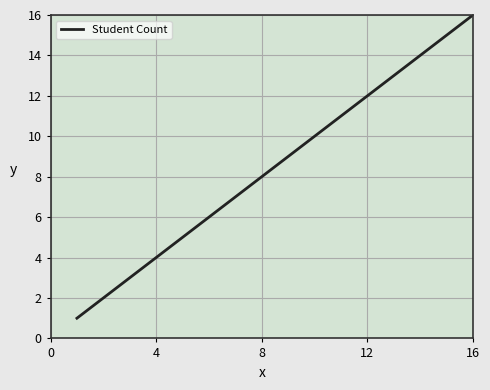

What is the maximum value shown in the chart?

16